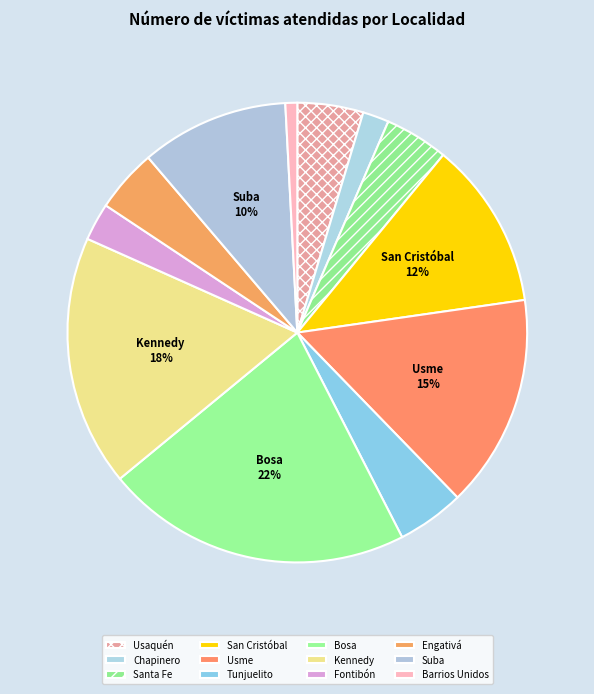

The Kennedy slice represents 24% of the pie. True or false?

False